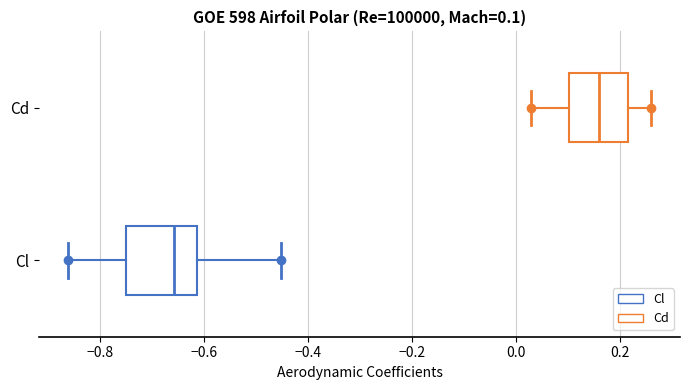

Which box has the furthest to the right median line?

Cd